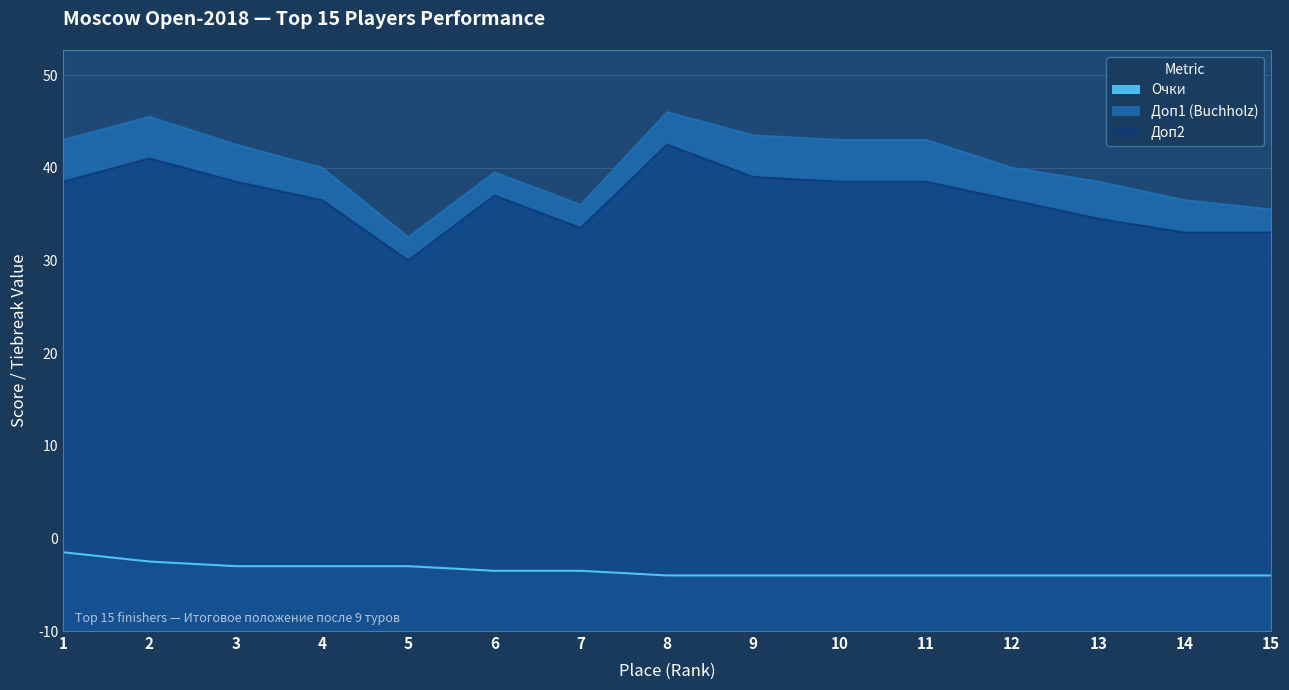

What is the difference between the highest and lowest values at 6?

43.0